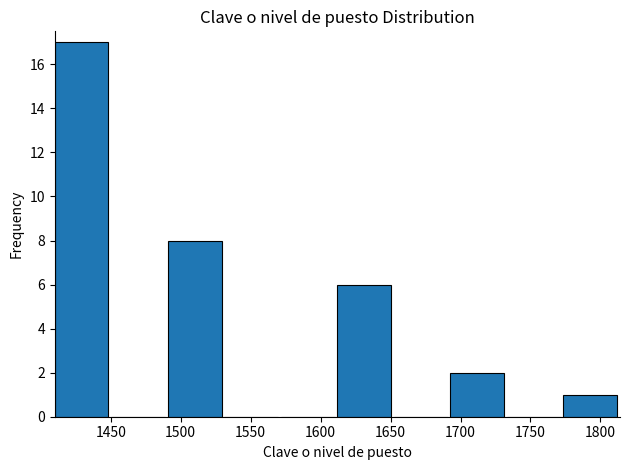

Reading left to right, transcribe this chart: for each bar, give the range it covers on the x-axis and its height. Neither the bar edges nor the heights are printed on the chart, so give them approximately, as read against the axes.

1410 to 1450: 17
1450 to 1490: 0
1490 to 1530: 8
1530 to 1570: 0
1570 to 1610: 0
1610 to 1650: 6
1650 to 1695: 0
1695 to 1735: 2
1735 to 1775: 0
1775 to 1815: 1